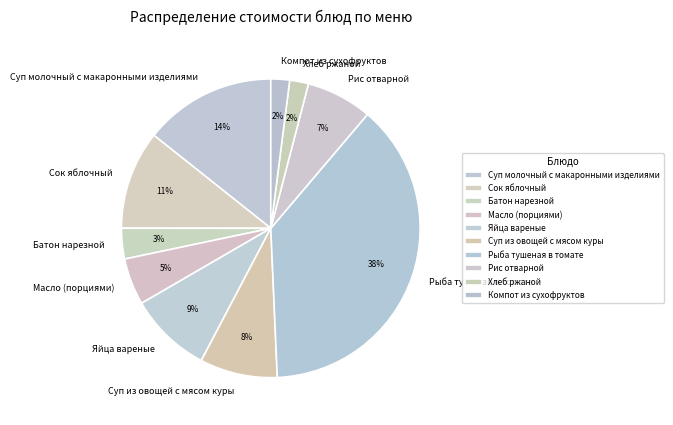

Which slice is the largest?

Рыба тушеная в томате